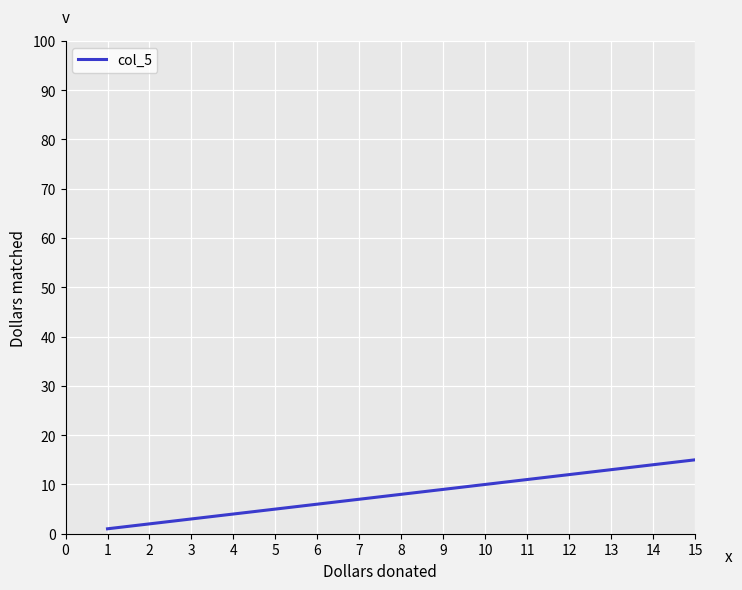

Where is the data nearest to the value 8?

8